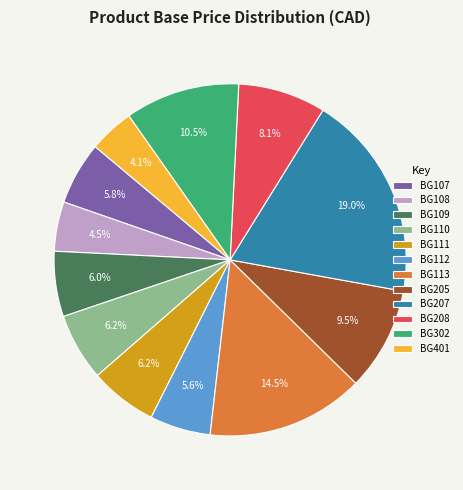

What is the total percentage of BG110 and BG112?

11.8%